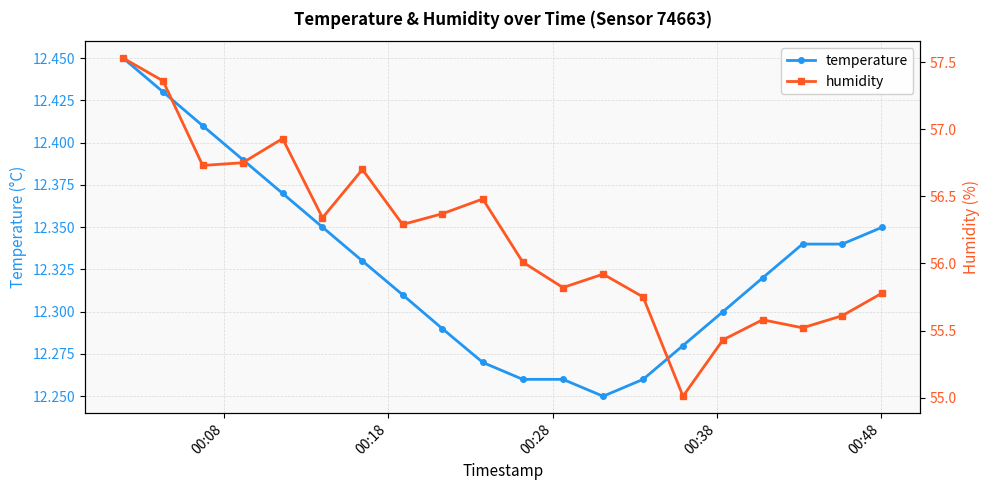

What is the highest value of the humidity series?

57.5